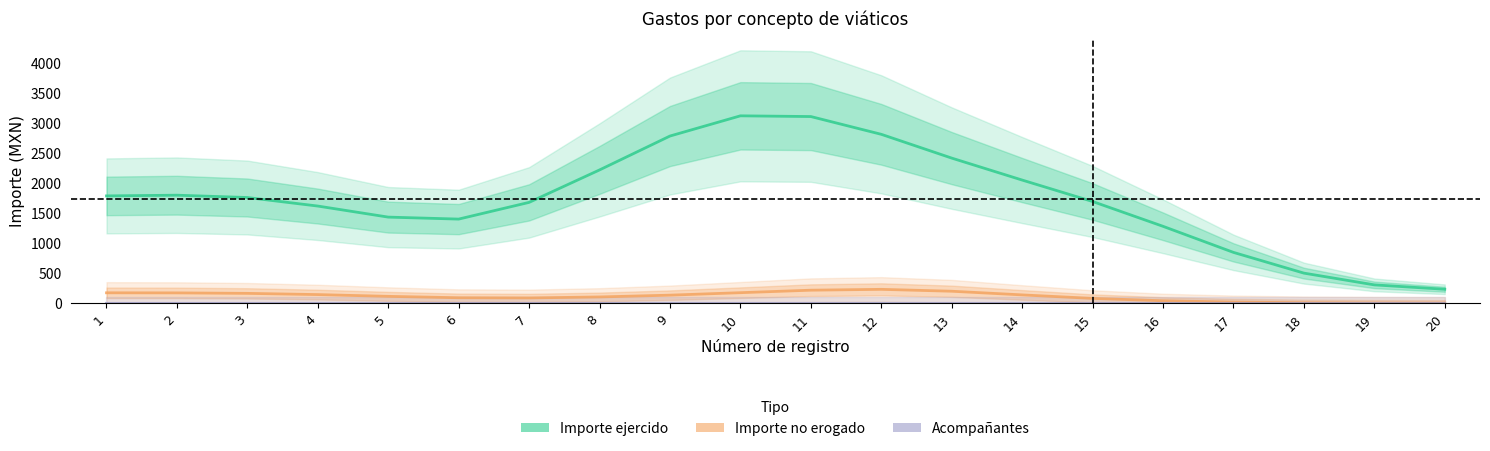

Reading right to left, extract all data points from this chart.

Importe ejercido: 229.8	302.7	498.1	843.1	1276.7	1689.7	2046.3	2411.8	2807.3	3102.9	3115.0	2778.8	2214.9	1675.2	1397.0	1430.0	1613.9	1756.0	1794.6	1782.7
Importe no erogado: 0.5	1.9	6.2	16.7	38.4	77.7	136.0	196.9	228.4	214.2	172.7	131.6	101.8	85.3	88.5	111.7	141.1	161.4	169.3	170.8
Acompañantes: 0.0	0.0	0.0	0.0	0.0	0.0	0.0	0.0	0.0	0.0	0.0	0.0	0.0	0.0	0.0	0.0	0.0	0.0	0.0	0.0